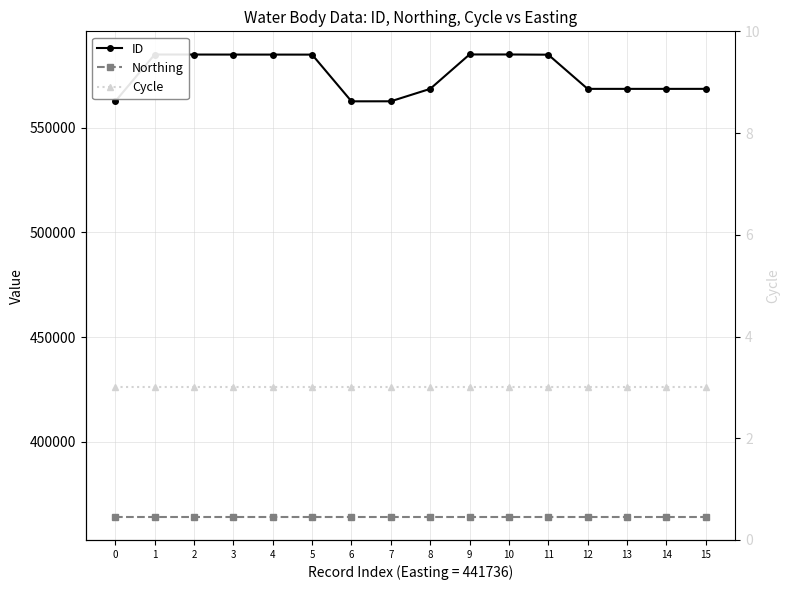

True or false: ID and Northing intersect in this chart.

False